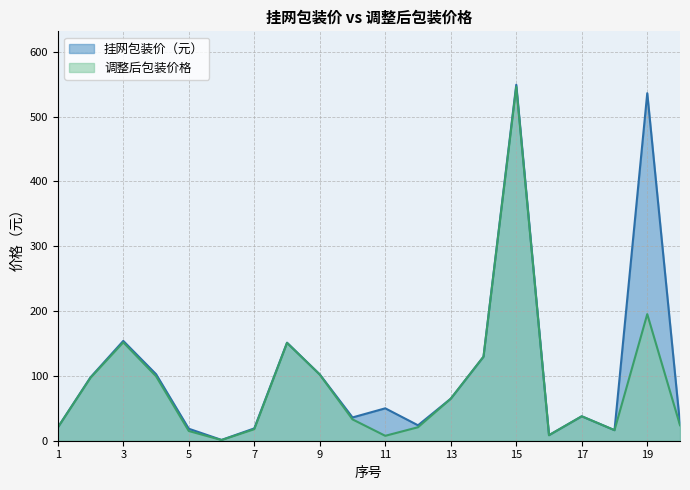

Reading left to right, what are all the values shown in this chart?

挂网包装价（元）: 1=20.5	2=97.8	3=153.9	4=102.7	5=18.5	6=1.2	7=19.0	8=151.2	9=102.2	10=35.9	11=50.0	12=23.8	13=64.8	14=129.6	15=549.0	16=8.6	17=37.7	18=16.3	19=536.0	20=25.4
调整后包装价格: 1=20.3	2=97.2	3=151.7	4=99.5	5=15.0	6=1.1	7=17.8	8=150.8	9=102.0	10=32.9	11=7.6	12=20.8	13=64.8	14=129.6	15=545.8	16=8.5	17=37.7	18=16.3	19=195.2	20=23.9